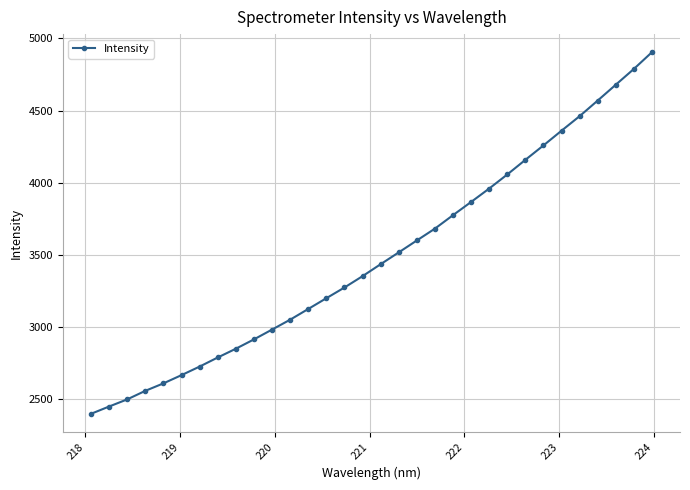

Reading left to right, what are all the values shown in this chart?

2398.7	2449.4	2498.9	2558.1	2609.9	2667.1	2726.4	2789.3	2850.0	2914.8	2982.8	3051.3	3125.5	3200.2	3274.2	3352.9	3435.9	3517.6	3600.3	3682.3	3775.7	3867.2	3960.1	4057.6	4158.9	4258.8	4360.9	4461.6	4569.8	4679.5	4788.8	4904.8